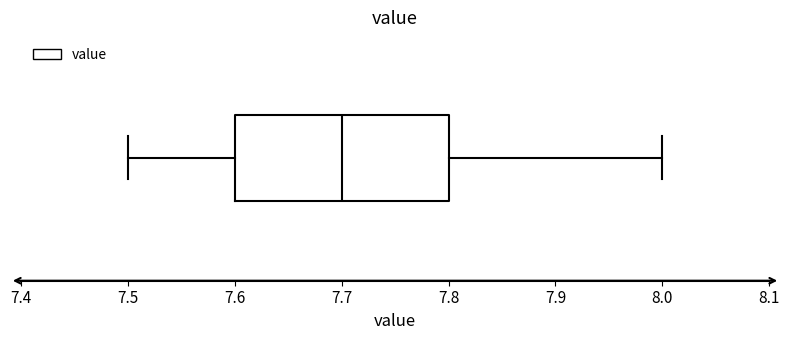

Read this box plot against the x-axis: the position of the median line, the range covered by the box, and the ends of both whiskers. The values are not printed on the chart, so give them approximately, as read against the axis.

median 7.7, box 7.6 to 7.8, whiskers 7.5 to 8.0